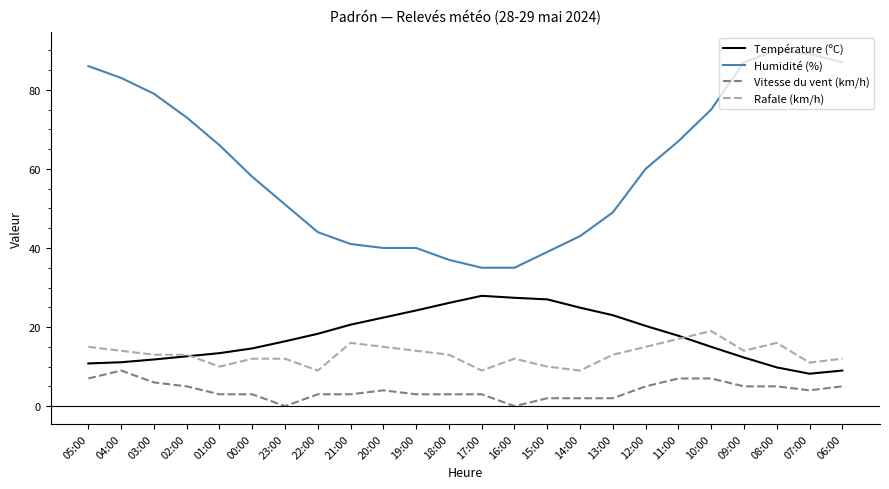

The Humidité (%) series shows 60.0 at 12:00. True or false?

True